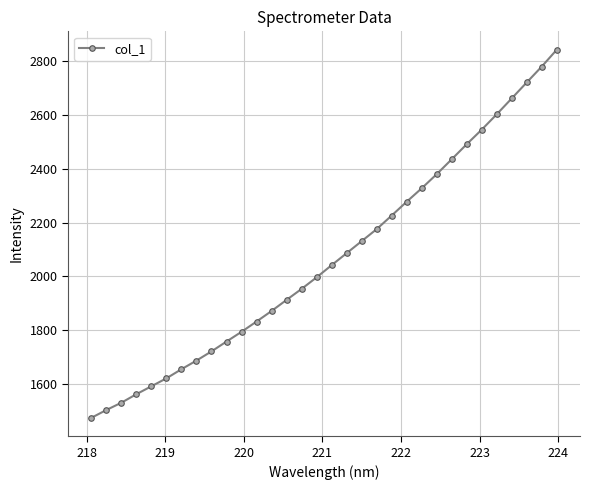

What is the smallest value displayed?

1474.3